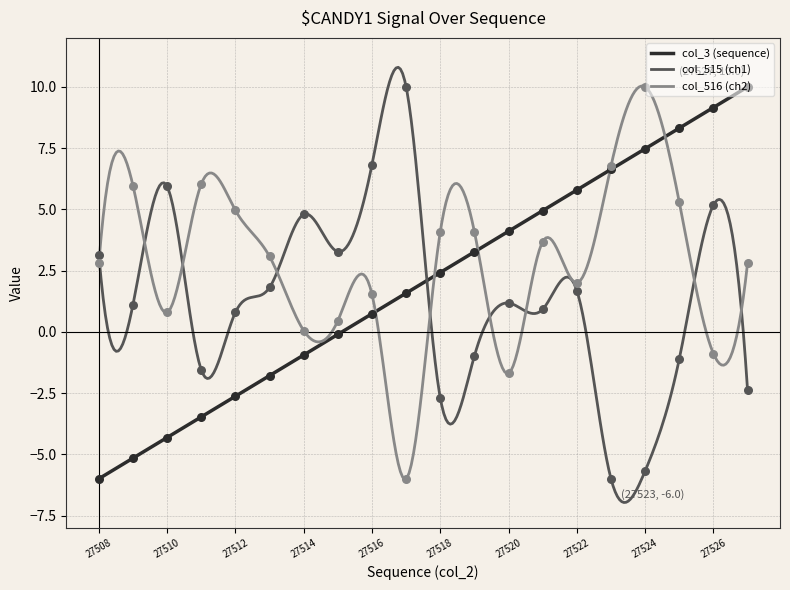

What is the total value across all series at 27515?

3.6